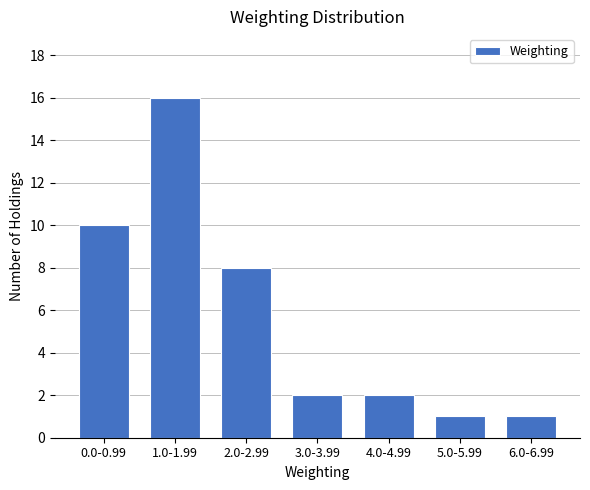

Reading right to left, transcribe all the data shown in this chart.

1	1	2	2	8	16	10